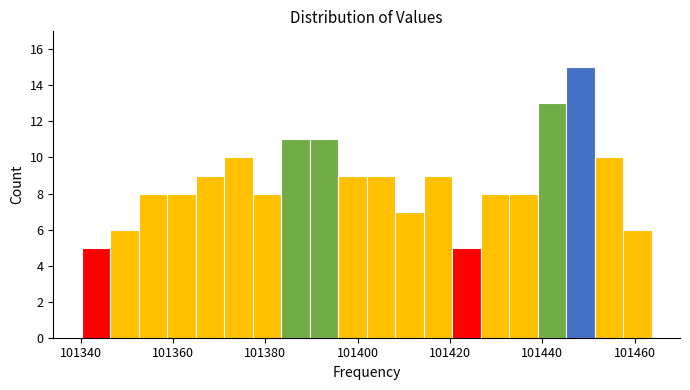

Around what value on the x-axis is the tallest bar? Give the approximate position of its centre, as read against the axis.

101448